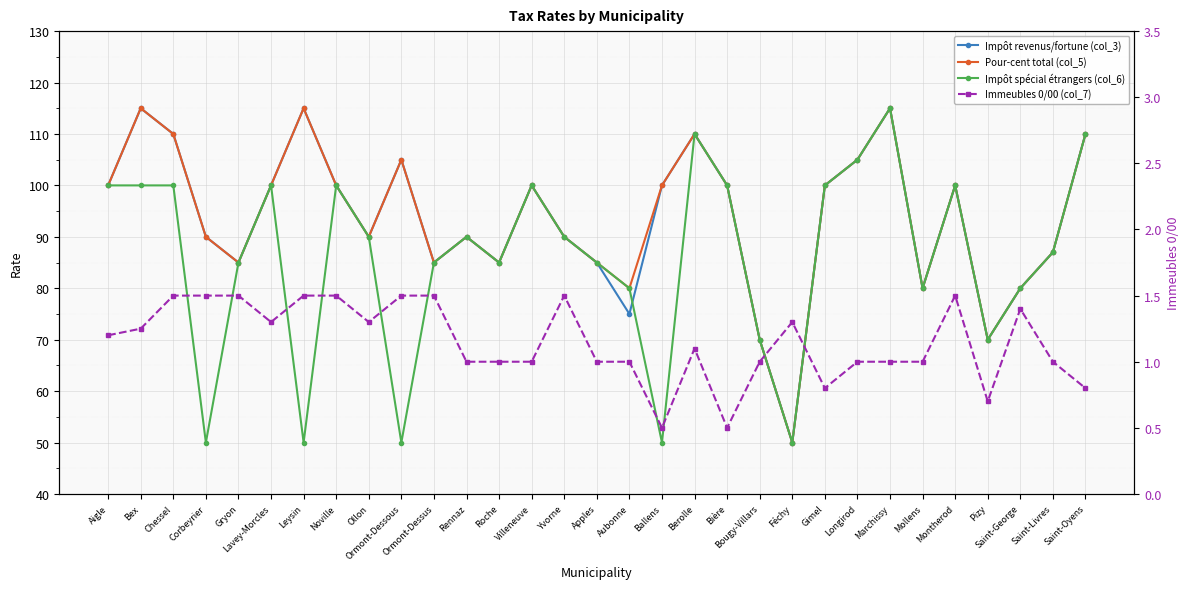

True or false: Pour-cent total (col_5) and Impôt revenus/fortune (col_3) intersect in this chart.

False